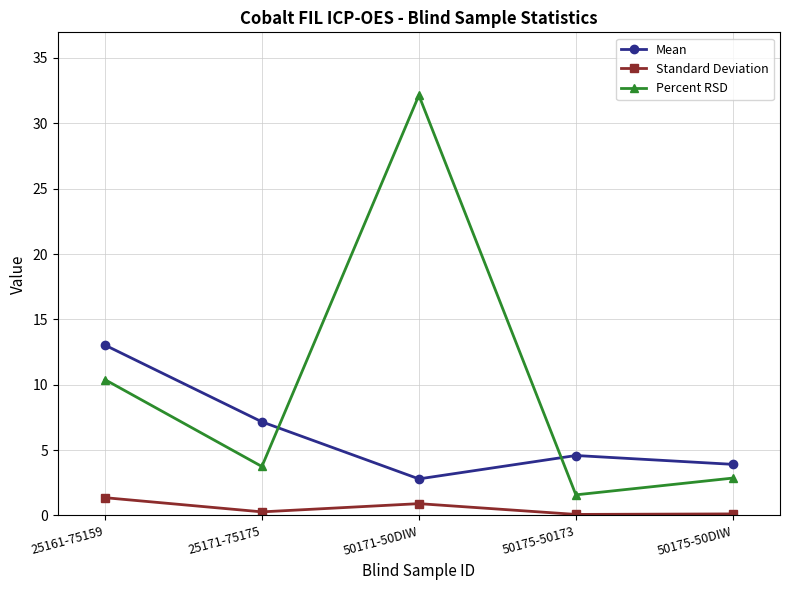

Rank the series at 50171-50DIW from lowest to highest value.

Standard Deviation, Mean, Percent RSD